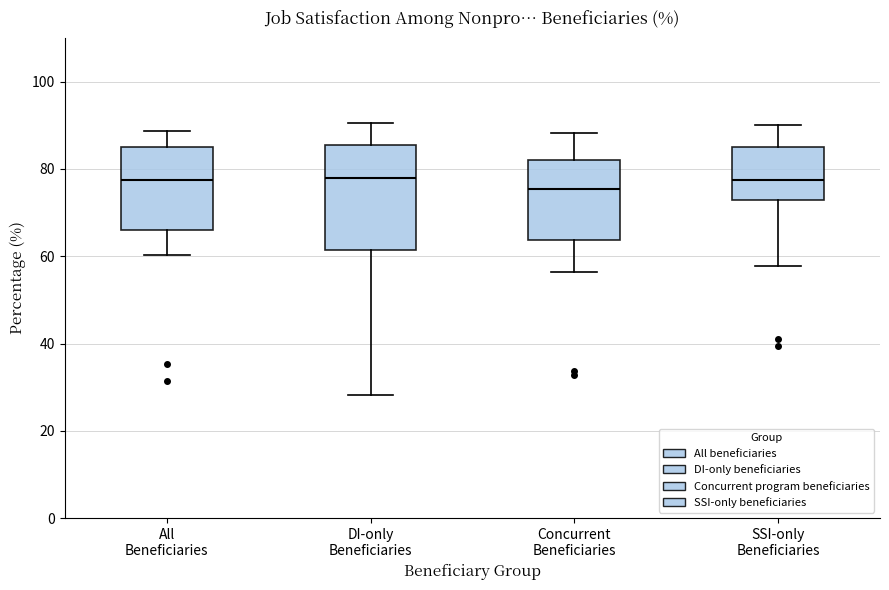

Comparing the boxes themselves (not the whiskers), which one is the tallest?

DI-only Beneficiaries